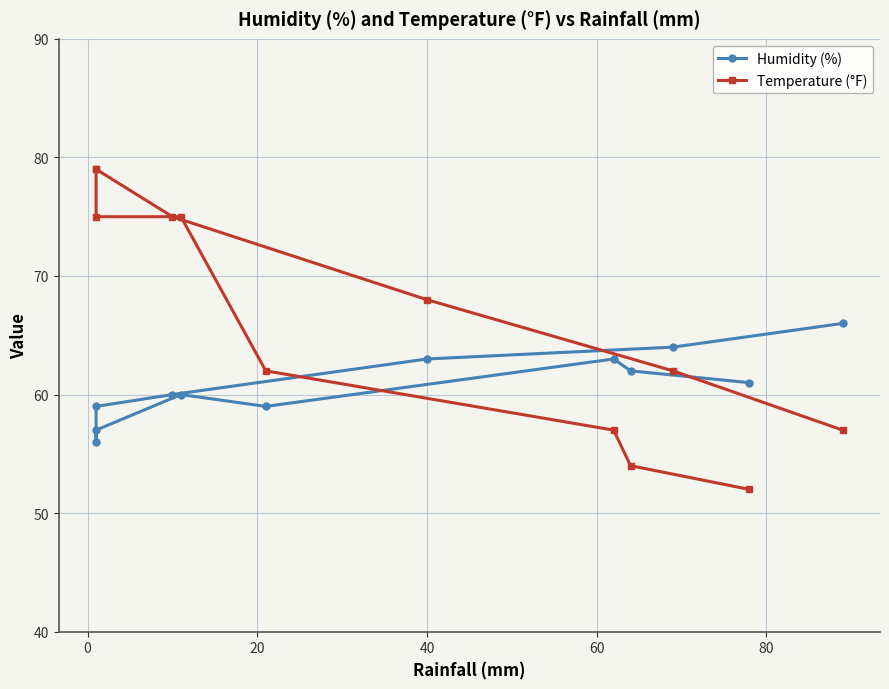

How many values in the Humidity (%) series are below 61?

6